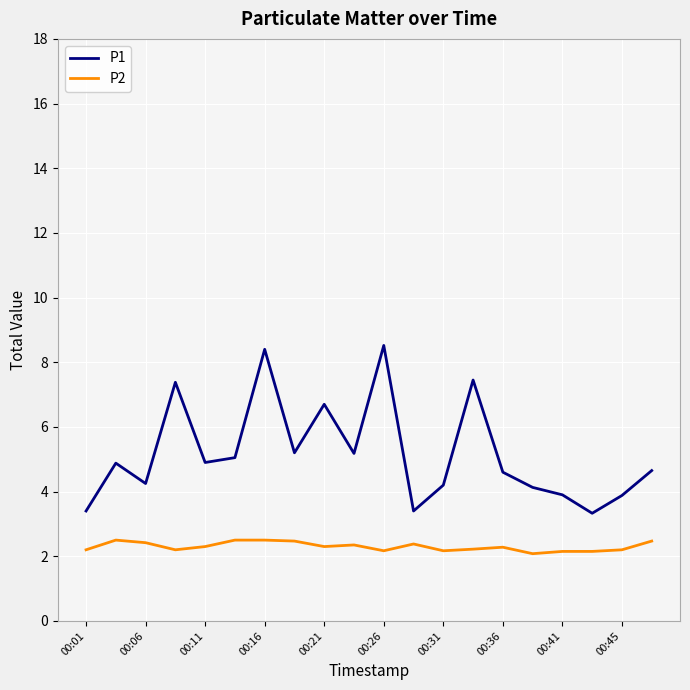

Rank the series by their maximum value, from highest to lowest.

P1, P2